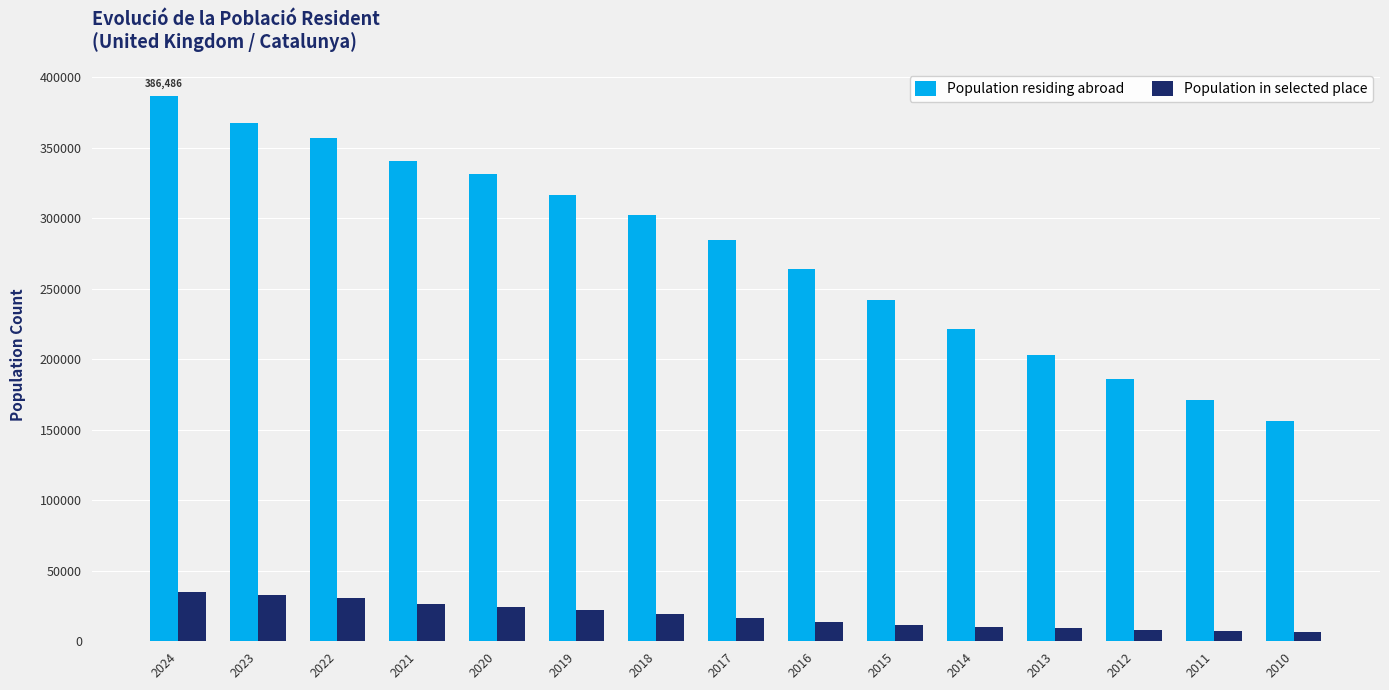

What is the difference between the Population residing abroad values at 2019 and 2018?

14074